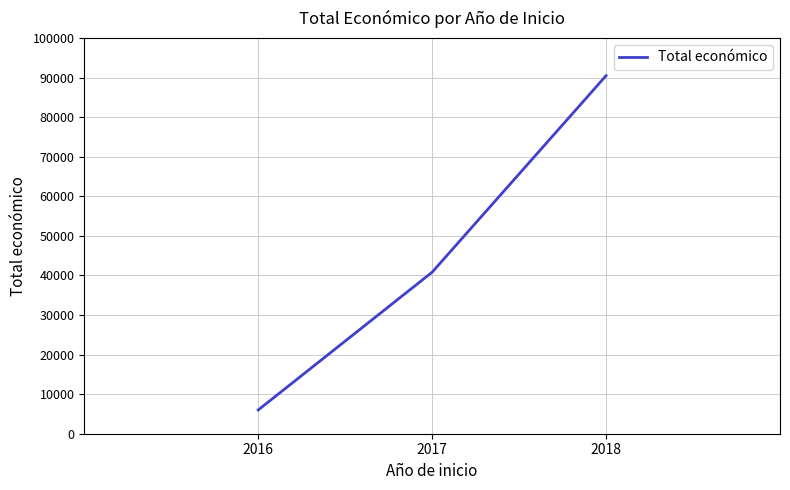

Rank the categories by value from highest to lowest.

2018, 2017, 2016